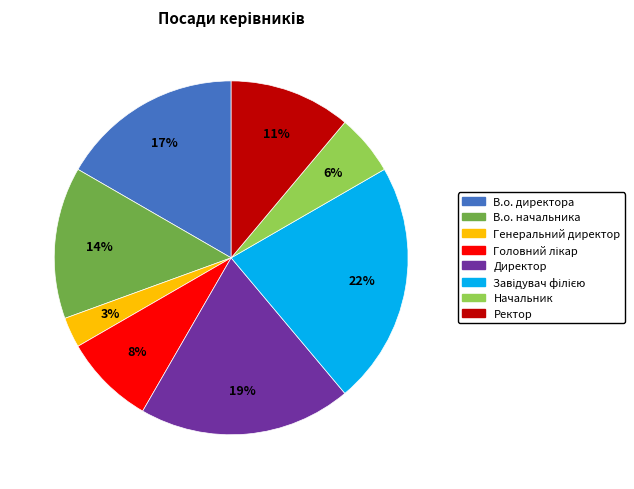

What is the ratio of the value at В.о. директора to the value at В.о. начальника?

1.2